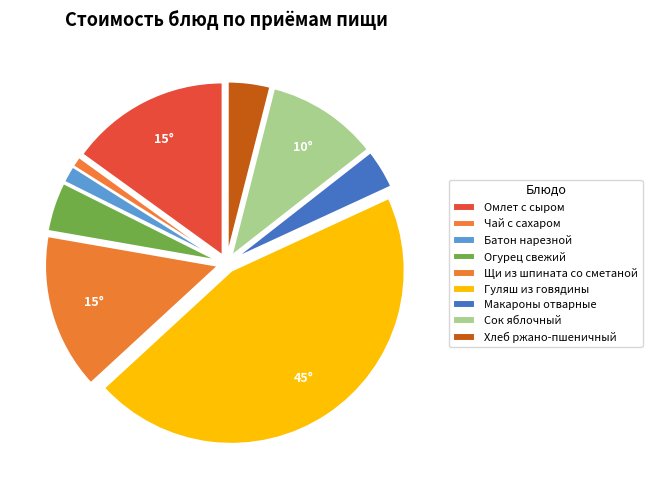

To the nearest percent, what portion does Макароны отварные represent?

4%